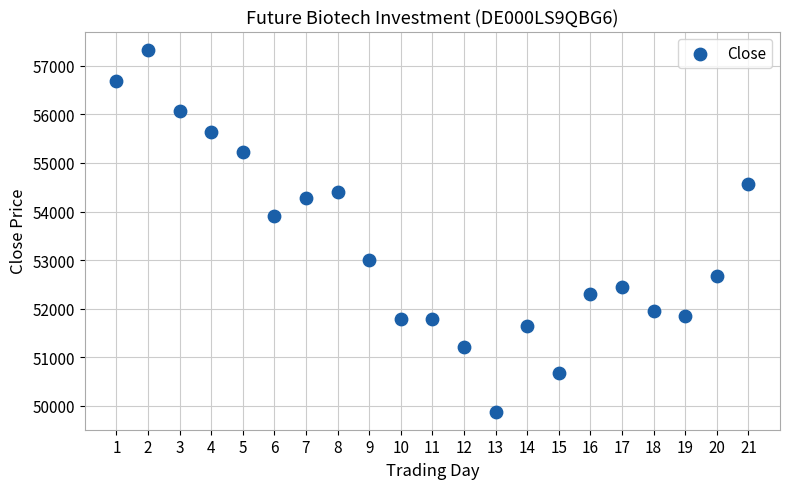

What Y value in the scatter plot is closest to 53607?

53899